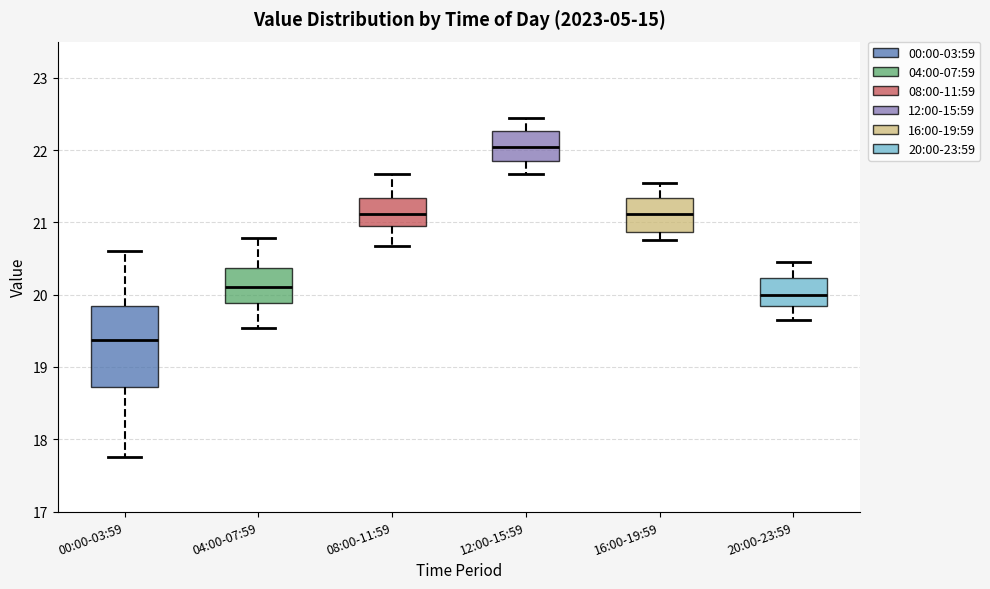

Comparing the boxes themselves (not the whiskers), which one is the tallest?

00:00-03:59